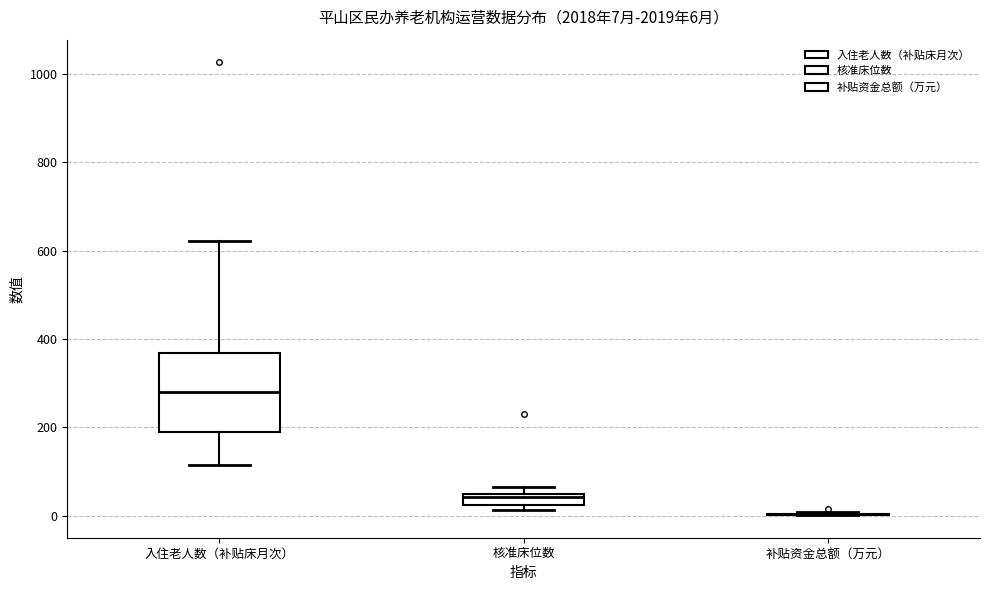

Comparing the boxes themselves (not the whiskers), which one is the tallest?

入住老人数（补贴床月次）